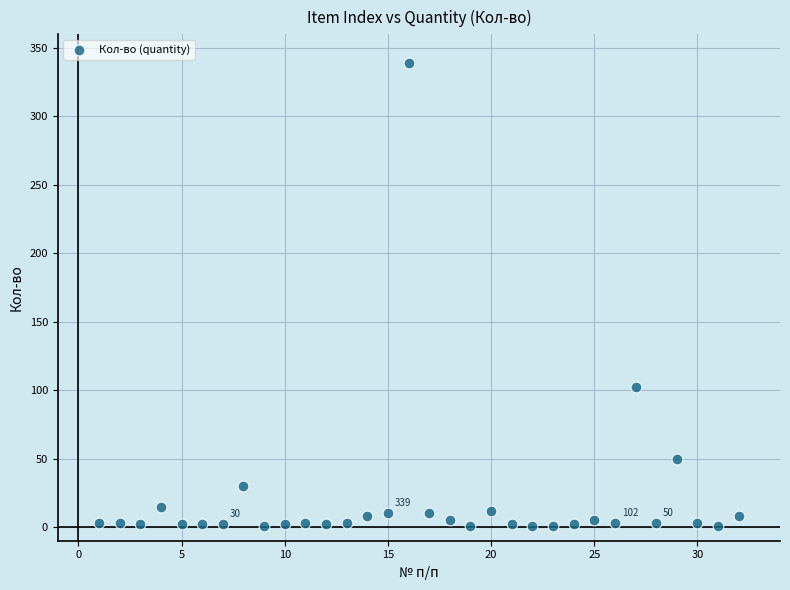

What is the range of Y values (max minus min)?

338